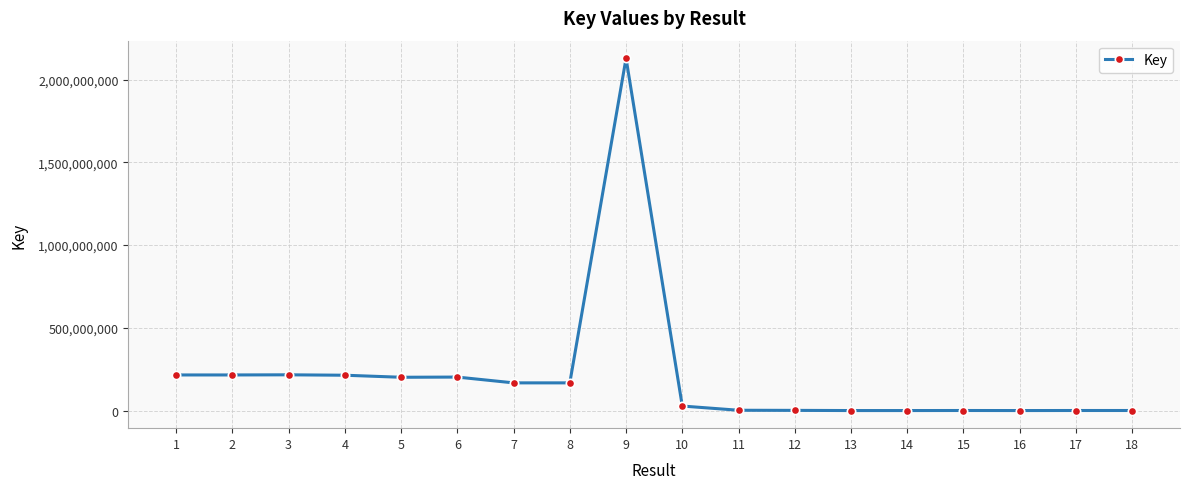

True or false: the data has more than 2 interior local peaks.

True